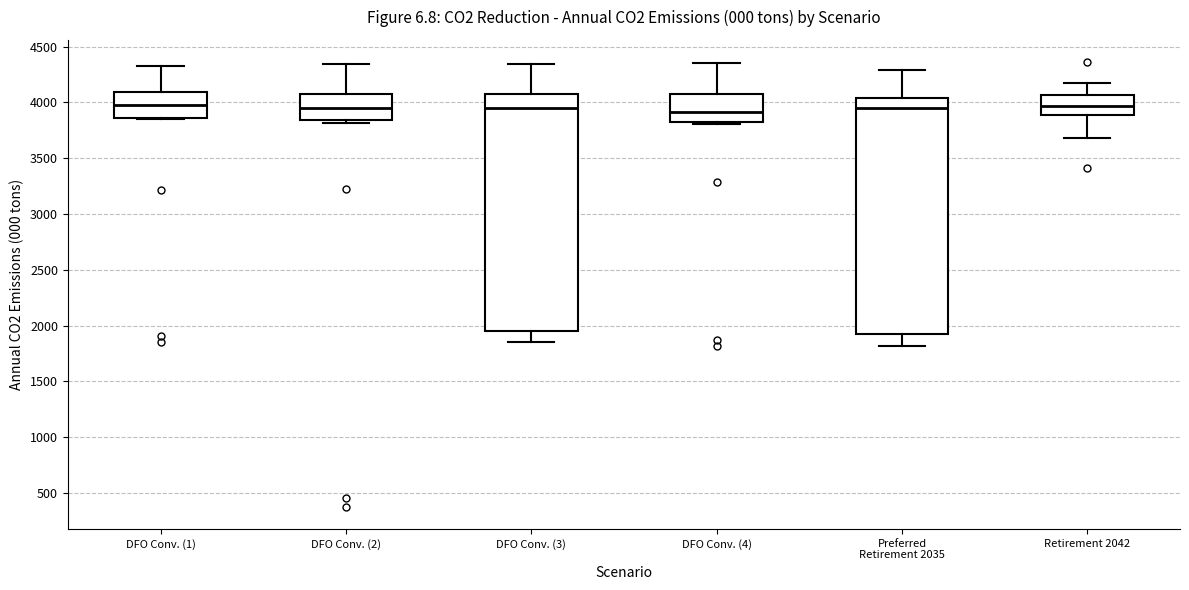

Reading left to right, transcribe this box plot: for each box, give where its median line is, the range the box spans, and where its two whiskers end, as read against the y-axis. The values are not printed on the chart, so give them approximately, as read against the axis.

DFO Conv. (1): median 3950, box 3850 to 4100, whiskers 3850 to 4350
DFO Conv. (2): median 3950, box 3850 to 4050, whiskers 3800 to 4350
DFO Conv. (3): median 3950, box 1950 to 4100, whiskers 1850 to 4350
DFO Conv. (4): median 3900, box 3850 to 4100, whiskers 3800 to 4350
Preferred Retirement 2035: median 3950, box 1950 to 4050, whiskers 1800 to 4300
Retirement 2042: median 3950, box 3900 to 4050, whiskers 3700 to 4200